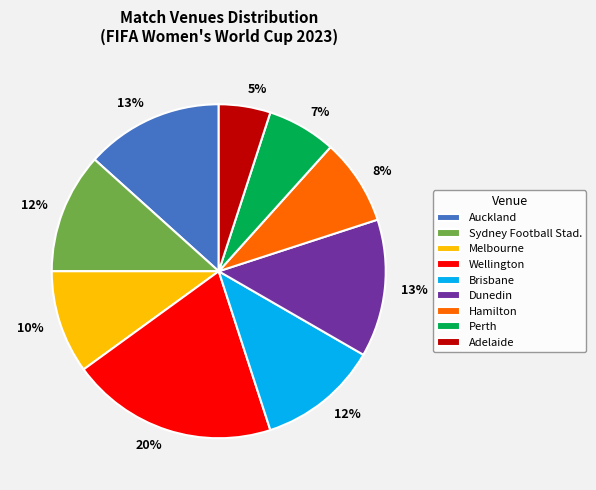

To the nearest percent, what is the average slice percentage?

11%